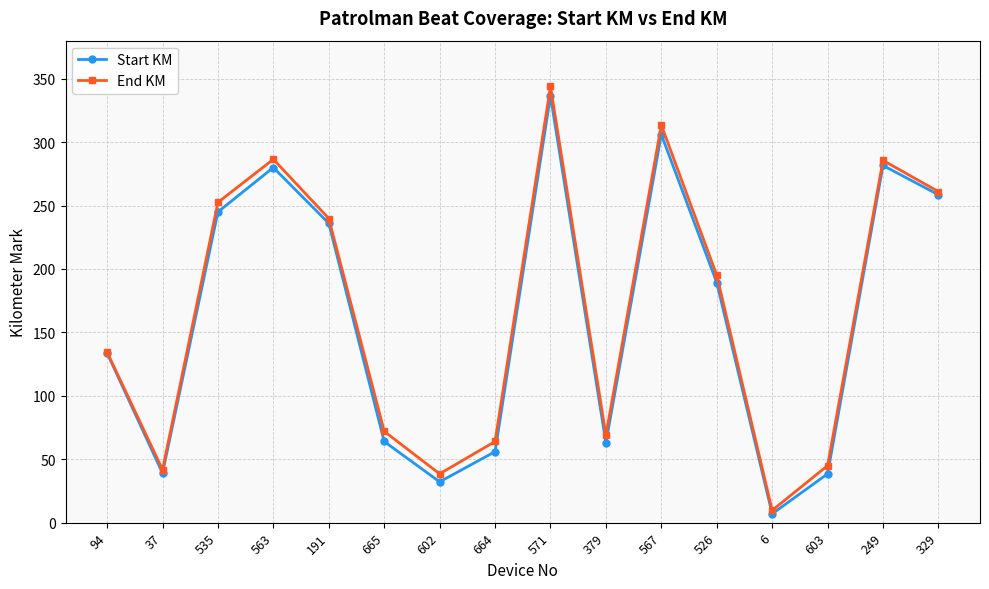

Between 37 and 379, which series saw the biggest shift?

End KM